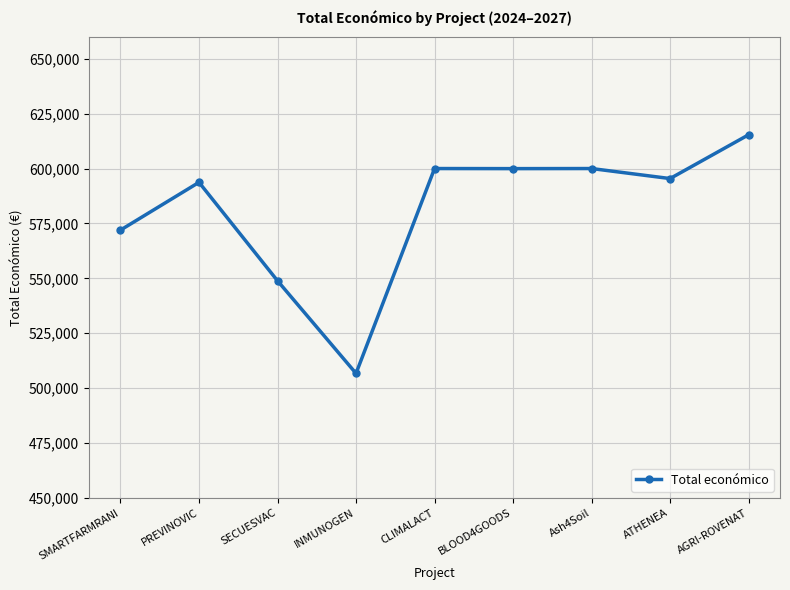

What is the difference between the values at CLIMALACT and PREVINOVIC?

6285